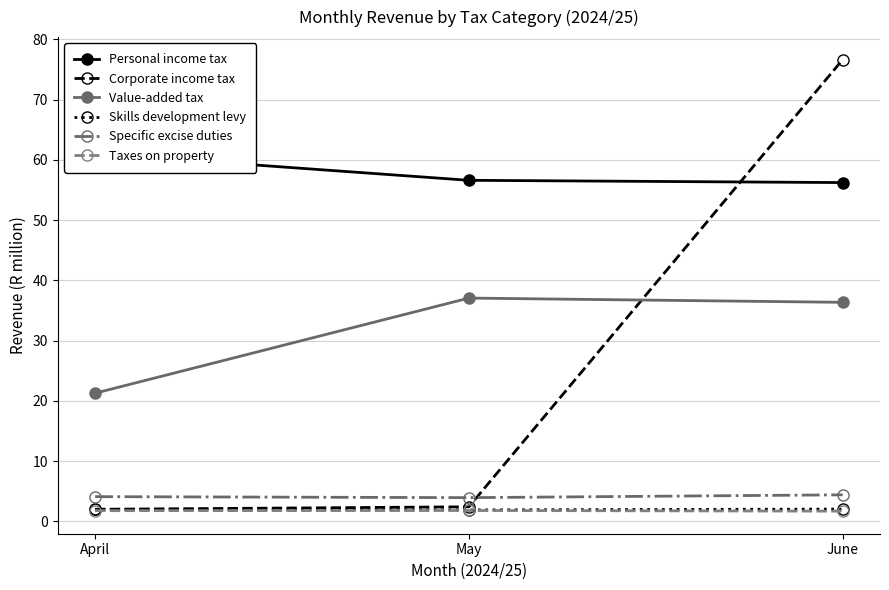

The value of Skills development levy at April is 2.0. True or false?

True